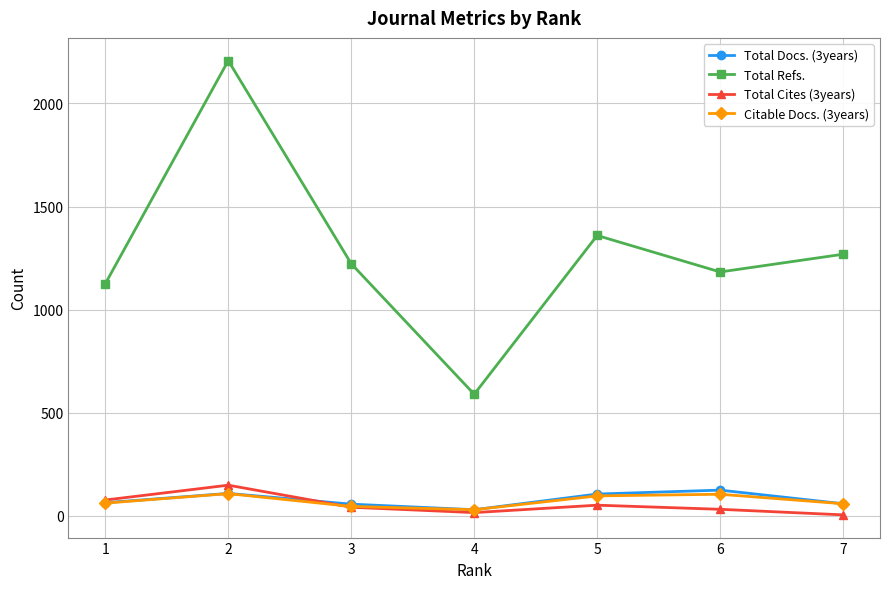

How many interior local peaks does the Total Refs. series have?

2